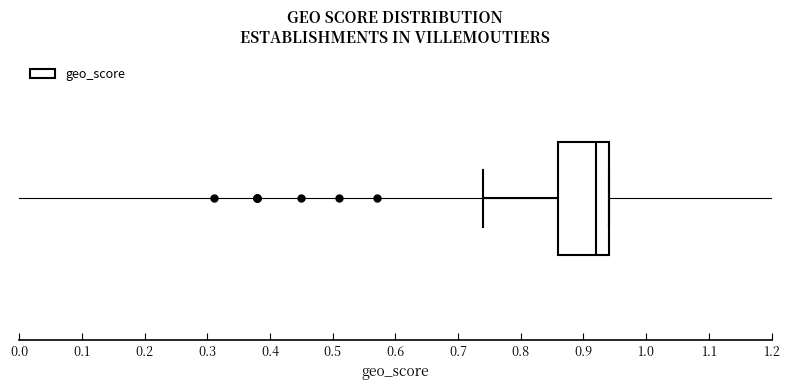

Transcribe this box plot: give where the median line is, the range the box spans, and where the two whiskers end, as read against the x-axis. The values are not printed on the chart, so give them approximately, as read against the axis.

median 0.92, box 0.86 to 0.94, whiskers 0.74 to 0.94